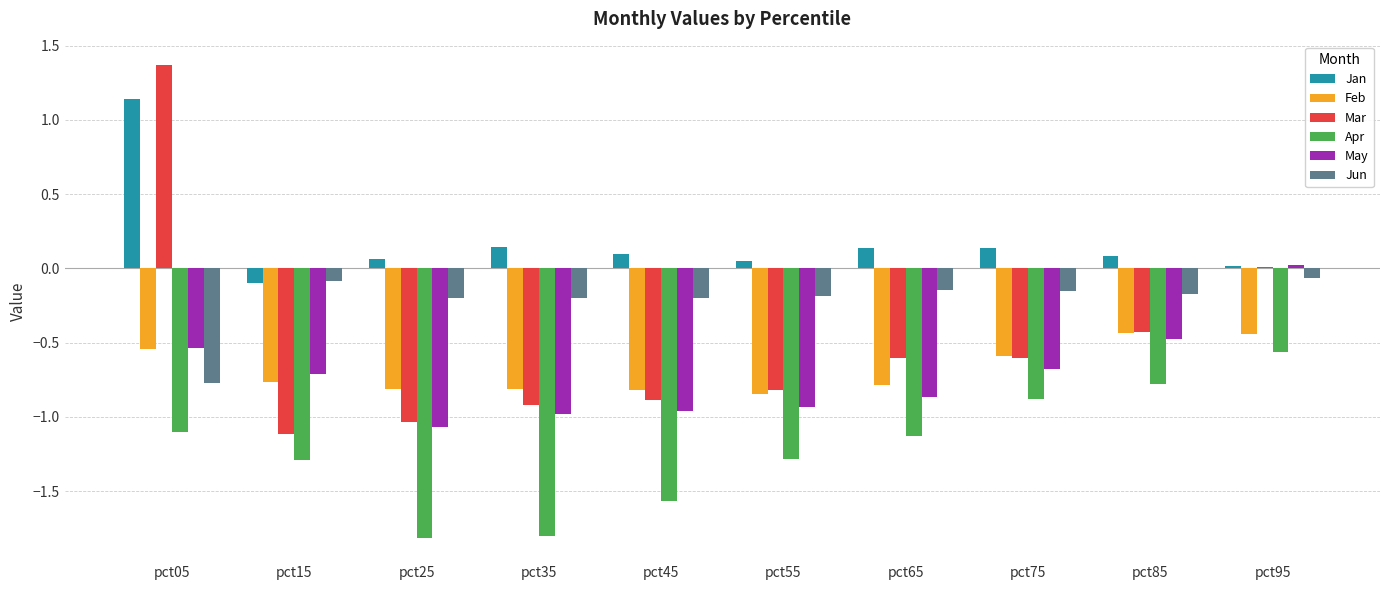

What is the difference between the maximum and minimum values in the Jun series?

0.7